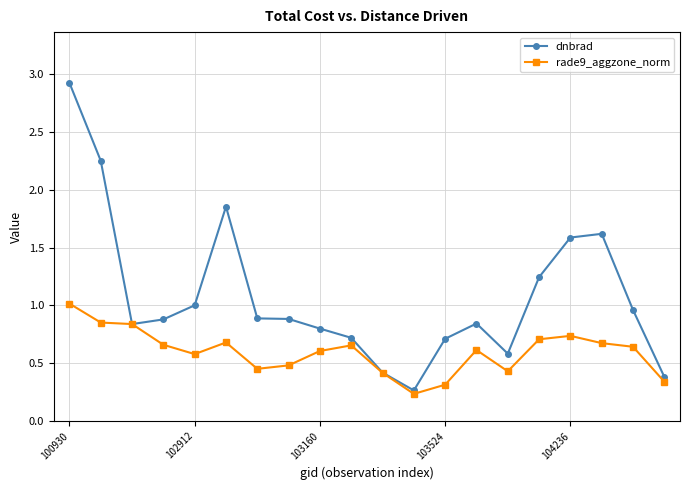

What is the maximum value shown in the chart?

2.9